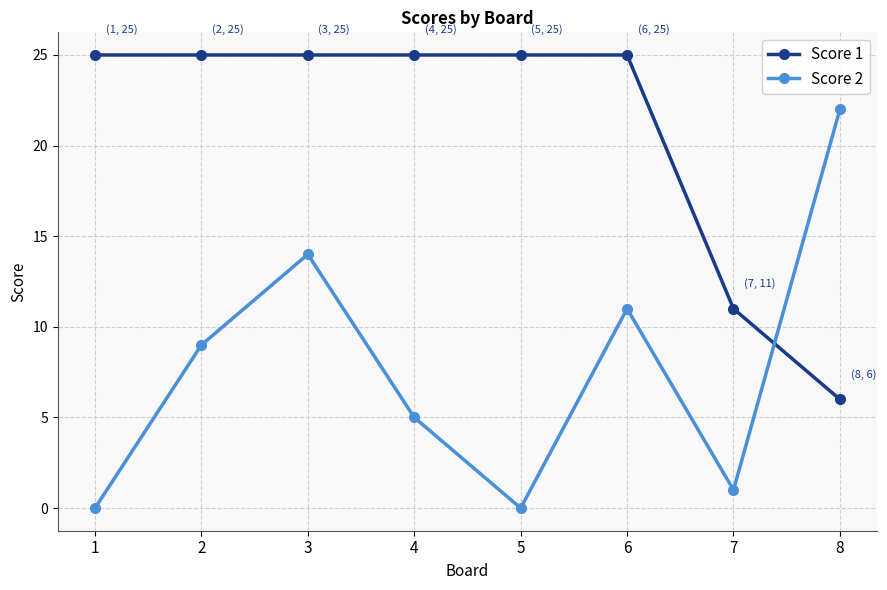

At 3, list the series in order from smallest to largest.

Score 2, Score 1